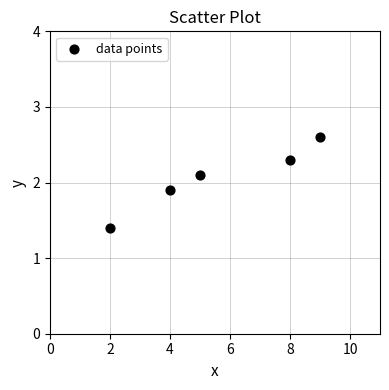

What is the range of Y values (max minus min)?

1.2